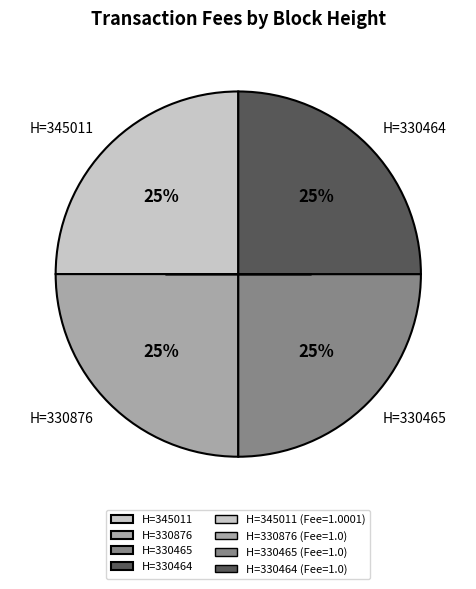

Approximately how many times larger is the value at H=330465 compared to H=345011?

1.0